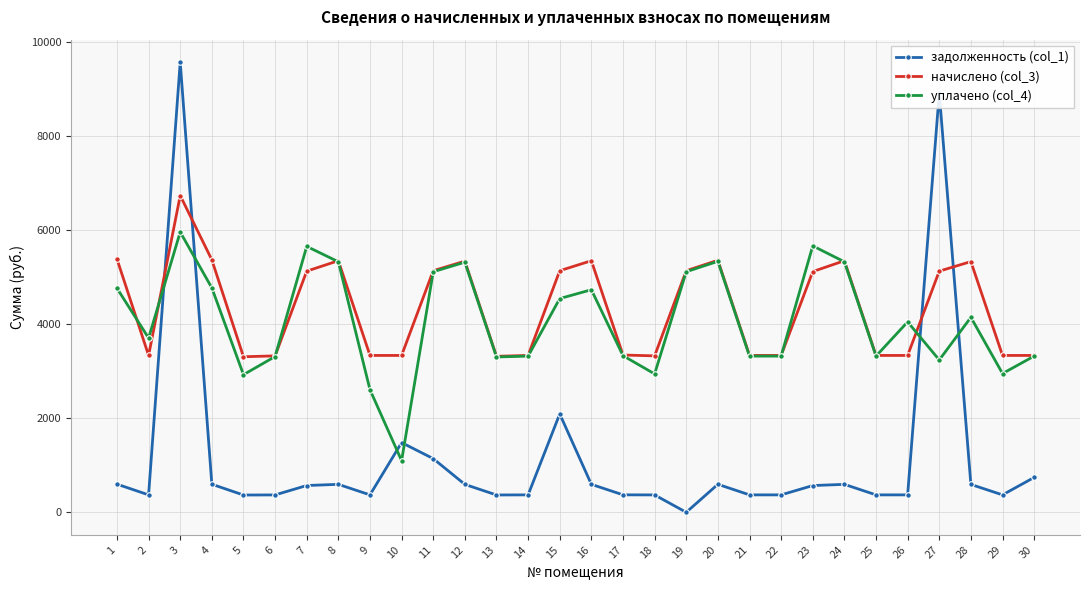

Rank the series by their maximum value, from lowest to highest.

уплачено (col_4), начислено (col_3), задолженность (col_1)